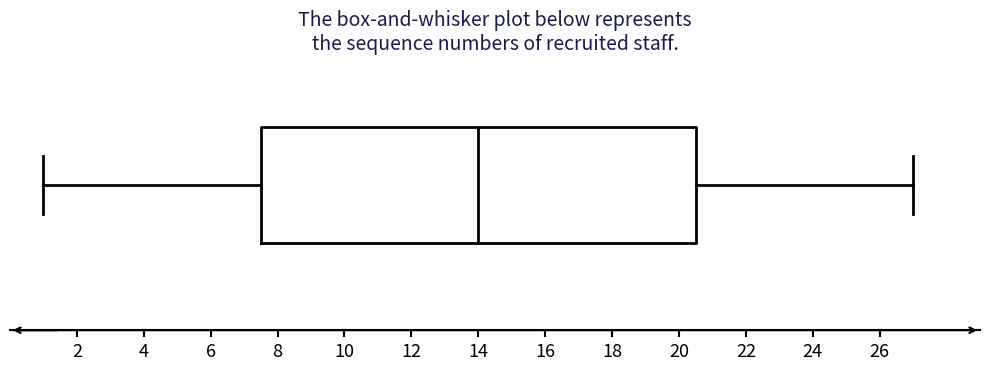

Transcribe this box plot: give where the median line is, the range the box spans, and where the two whiskers end, as read against the x-axis. The values are not printed on the chart, so give them approximately, as read against the axis.

median 14.0, box 7.6 to 20.6, whiskers 1.0 to 27.0